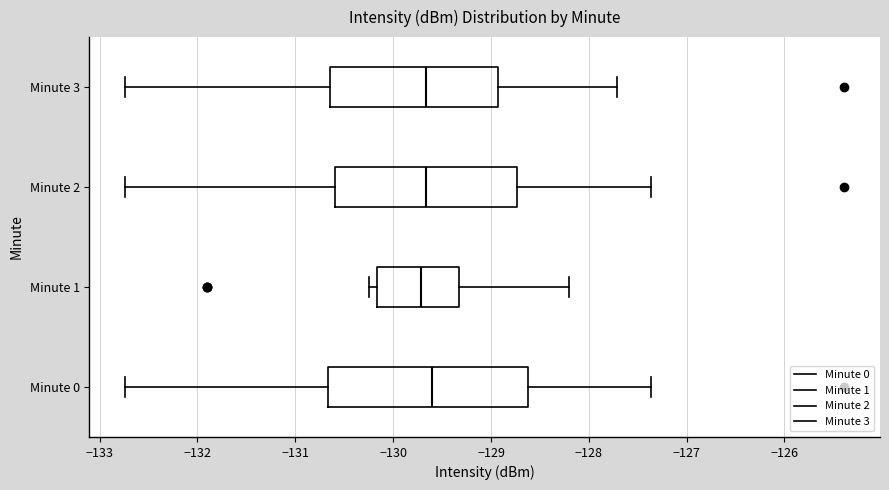

Reading bottom to top, read every box against the x-axis: the position of its median line, the range the box covers, and the ends of its whiskers. The values are not printed on the chart, so give them approximately, as read against the axis.

Minute 0: median -129.6, box -130.7 to -128.6, whiskers -132.7 to -127.4
Minute 1: median -129.7, box -130.2 to -129.3, whiskers -130.2 (just left of the box's left edge) to -128.2
Minute 2: median -129.7, box -130.6 to -128.7, whiskers -132.7 to -127.4
Minute 3: median -129.7, box -130.6 to -128.9, whiskers -132.7 to -127.7